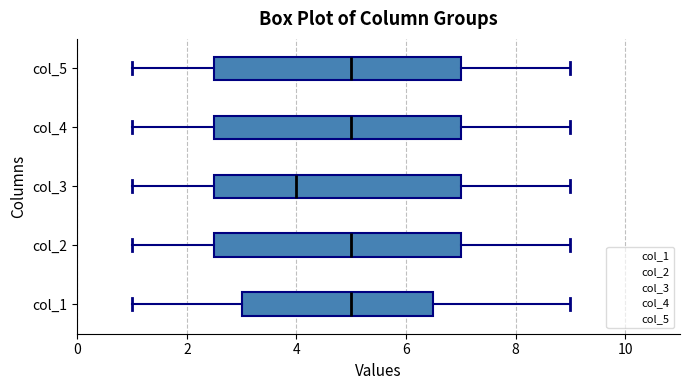

Where does the right whisker of the box for col_5 end on the x-axis? The values are not printed on the chart, so give them approximately, as read against the axis.

9.0